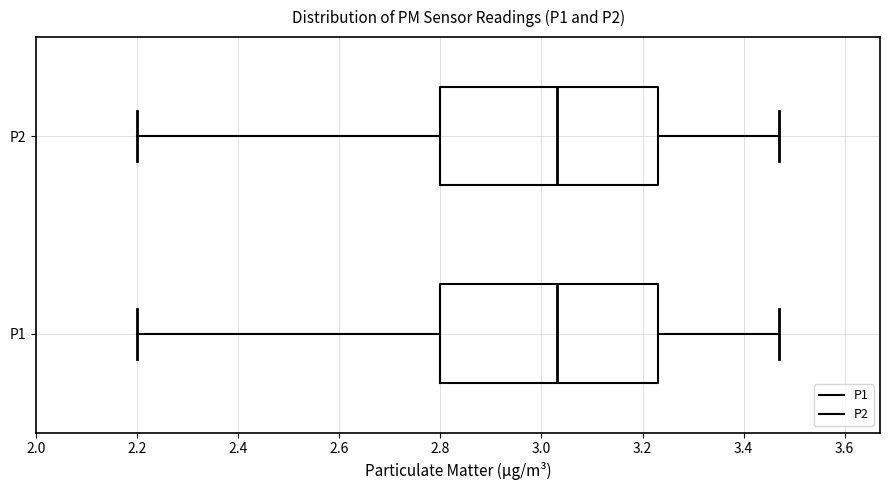

Reading bottom to top, read every box against the x-axis: the position of its median line, the range the box covers, and the ends of its whiskers. The values are not printed on the chart, so give them approximately, as read against the axis.

P1: median 3.04, box 2.80 to 3.24, whiskers 2.20 to 3.48
P2: median 3.04, box 2.80 to 3.24, whiskers 2.20 to 3.48